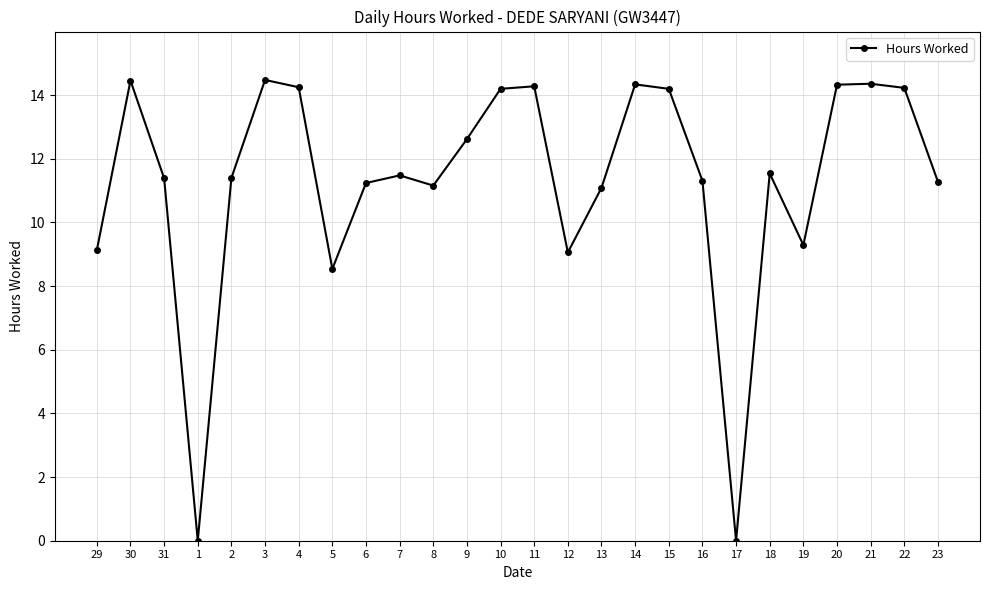

Approximately how many times larger is the value at 13 compared to 31?

1.0